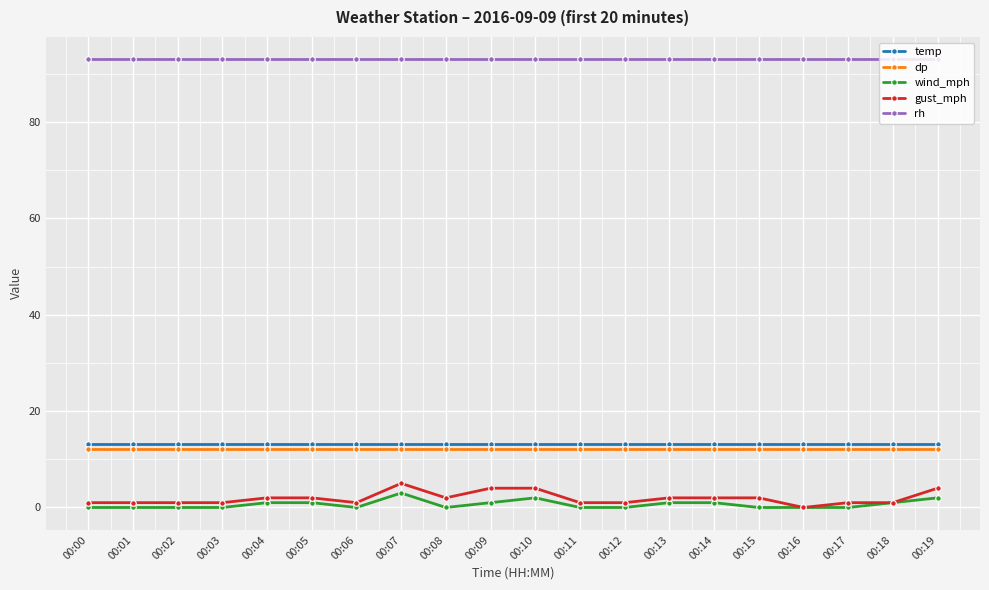

Which series has the largest total across all categories?

rh